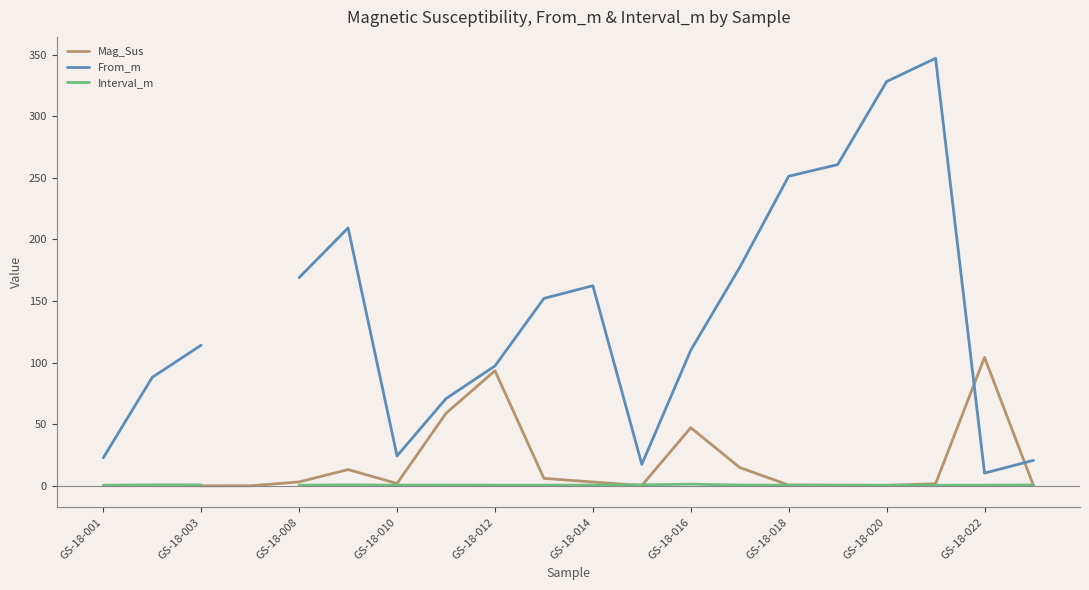

Is it true that From_m equals 22.8 at GS-18-001?

True